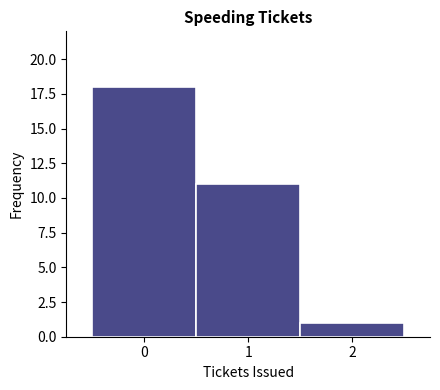

Which range on the x-axis has the tallest bar?

-0.5 to 0.5